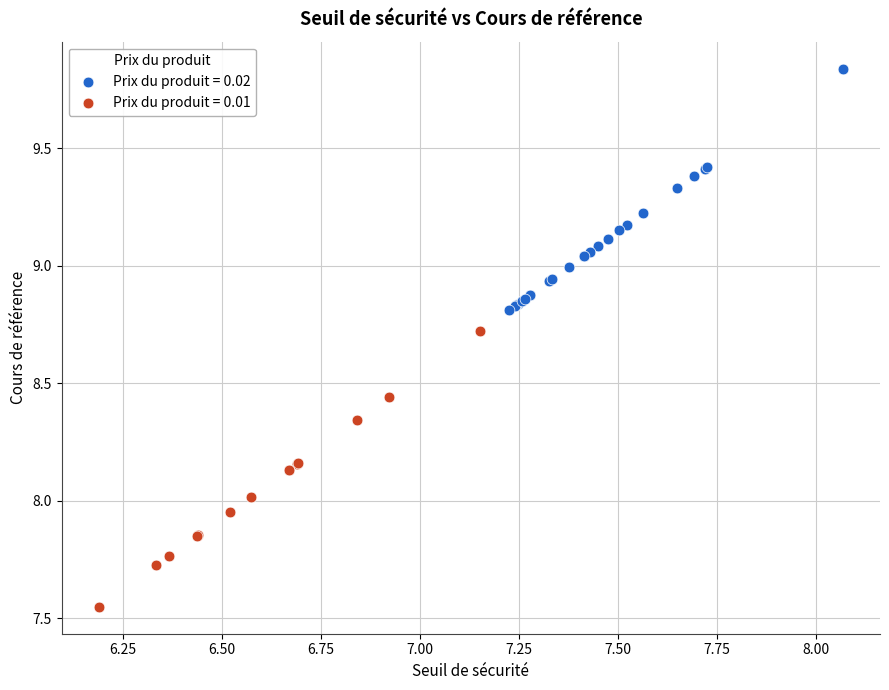

Which series has the widest spread of Y values?

Prix du produit = 0.01